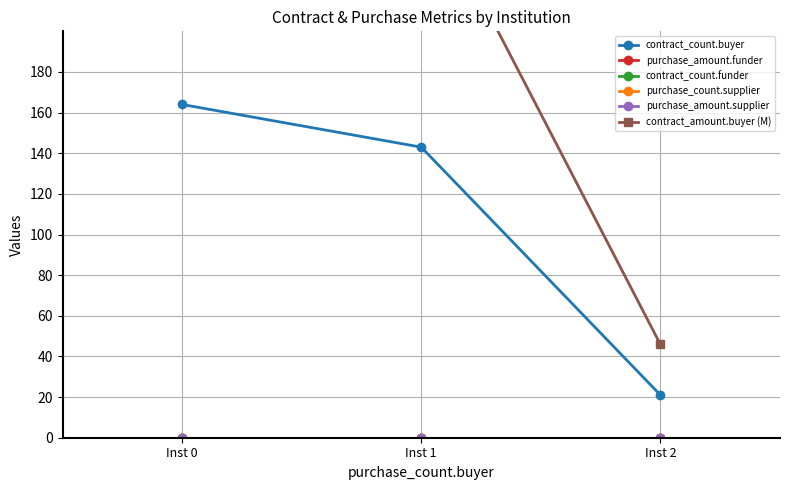

What is the value of the contract_amount.buyer (M) point at the 1st from the left?

318.7